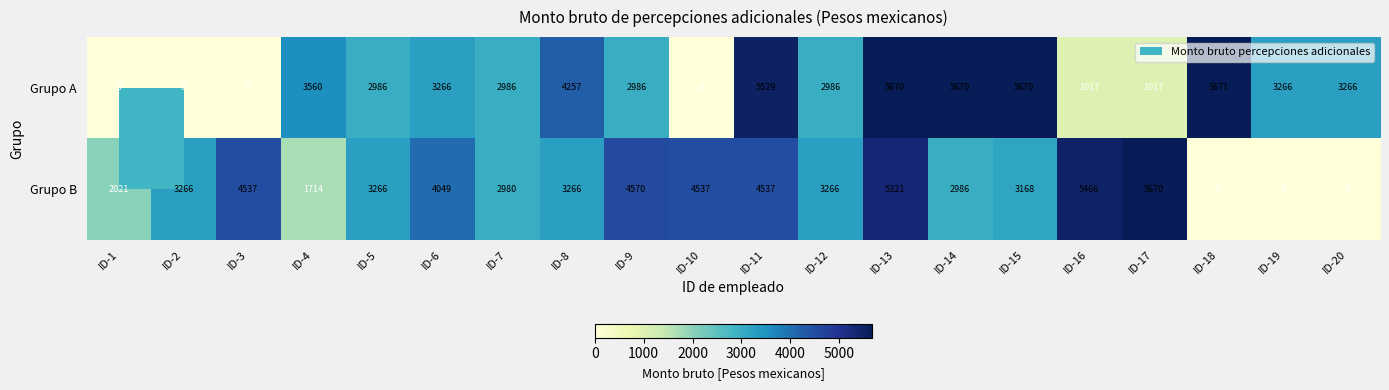

What is the difference between the second highest and second lowest values in the Grupo B series?

5466